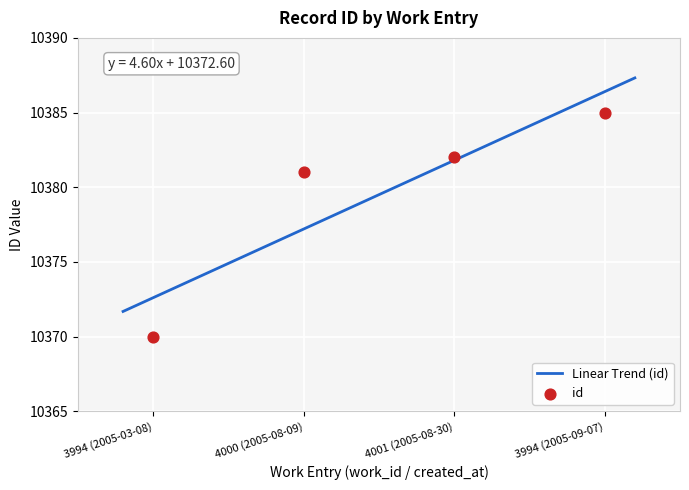

Between 3994 (2005-09-07) and 4000 (2005-08-09), which is larger?

3994 (2005-09-07)